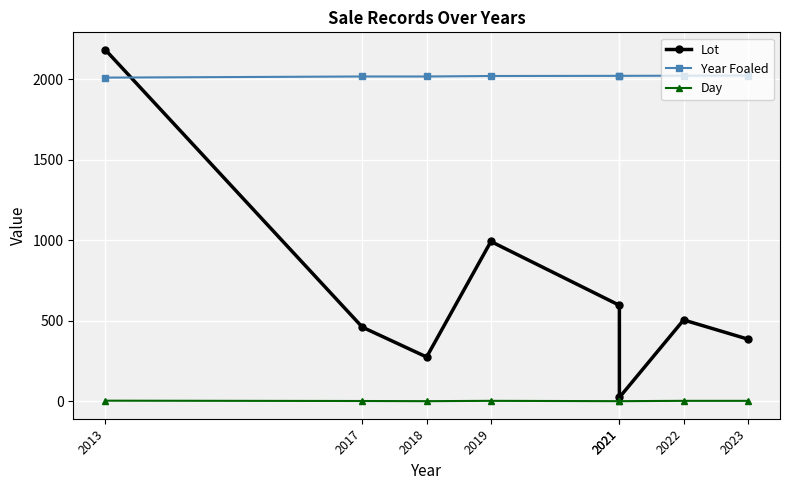

True or false: Day has a value of 1 at 2017.

False